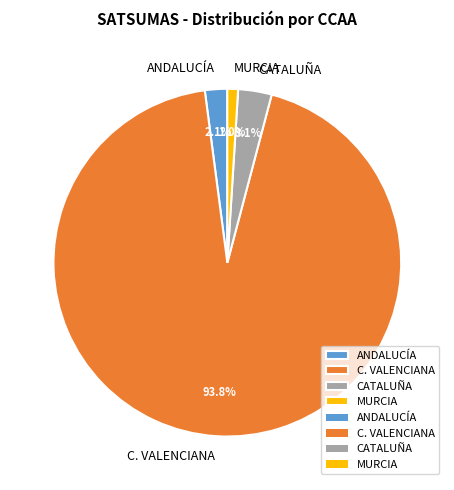

Which has a higher value, MURCIA or ANDALUCÍA?

ANDALUCÍA